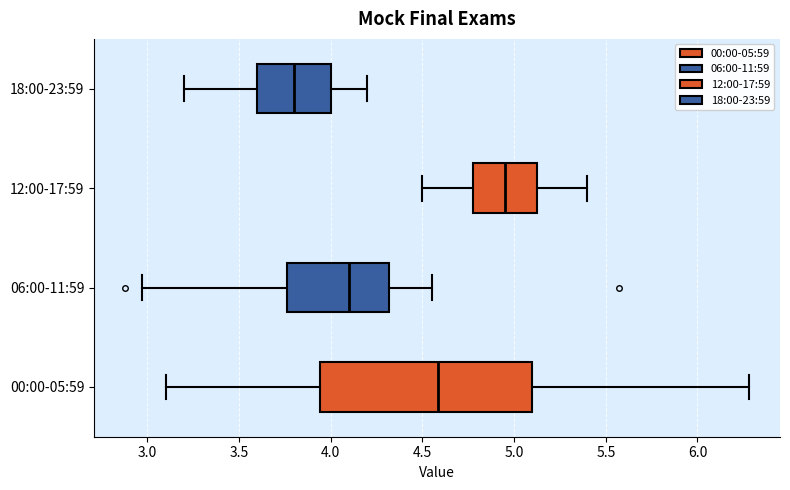

Reading bottom to top, transcribe this box plot: for each box, give where its median line is, the range the box spans, and where its two whiskers end, as read against the x-axis. The values are not printed on the chart, so give them approximately, as read against the axis.

00:00-05:59: median 4.60, box 3.95 to 5.10, whiskers 3.10 to 6.30
06:00-11:59: median 4.10, box 3.75 to 4.30, whiskers 2.95 to 4.55
12:00-17:59: median 4.95, box 4.80 to 5.15, whiskers 4.50 to 5.40
18:00-23:59: median 3.80, box 3.60 to 4.00, whiskers 3.20 to 4.20